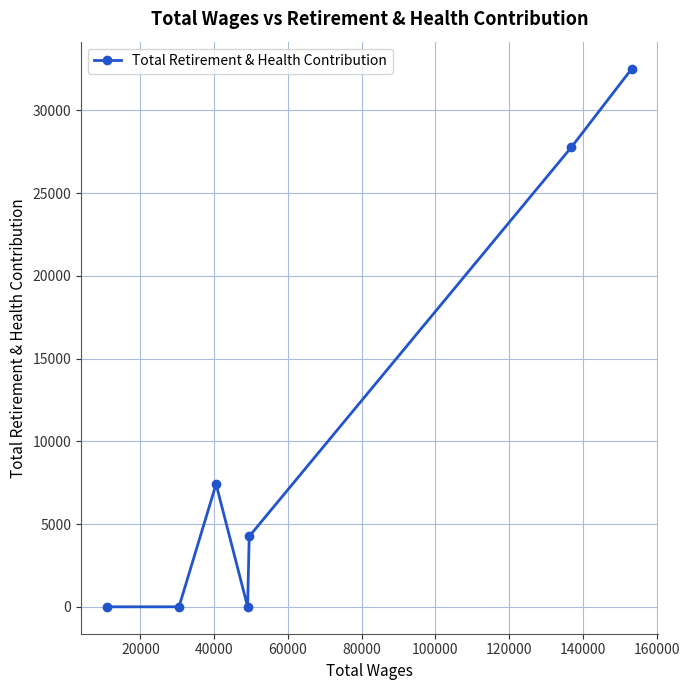

How many values are below 4255?

3